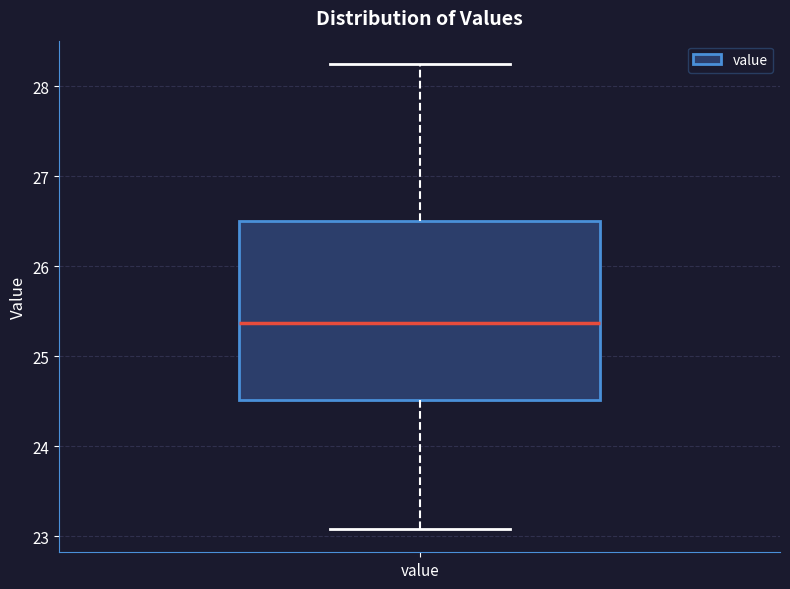

Where does the upper whisker of the box for value end on the y-axis? The values are not printed on the chart, so give them approximately, as read against the axis.

28.3